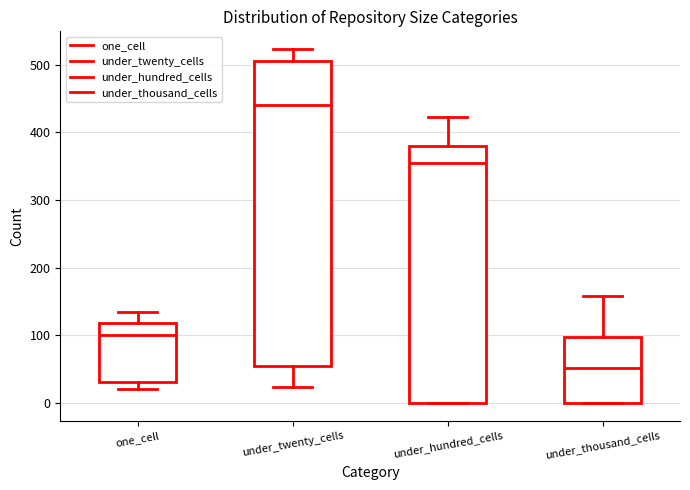

Reading left to right, transcribe this box plot: for each box, give where its median line is, the range the box spans, and where its two whiskers end, as read against the y-axis. The values are not printed on the chart, so give them approximately, as read against the axis.

one_cell: median 100, box 30 to 120, whiskers 20 to 130
under_twenty_cells: median 440, box 50 to 500, whiskers 20 to 520
under_hundred_cells: median 350, box 0 to 380, whiskers 0 to 420
under_thousand_cells: median 50, box 0 to 100, whiskers 0 to 160